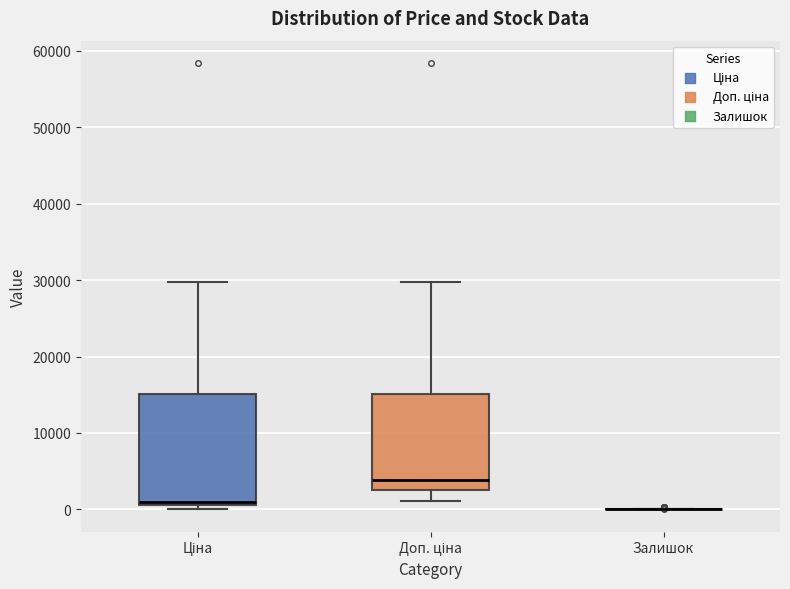

Which box is the tallest, from its lower edge to its upper edge?

Ціна